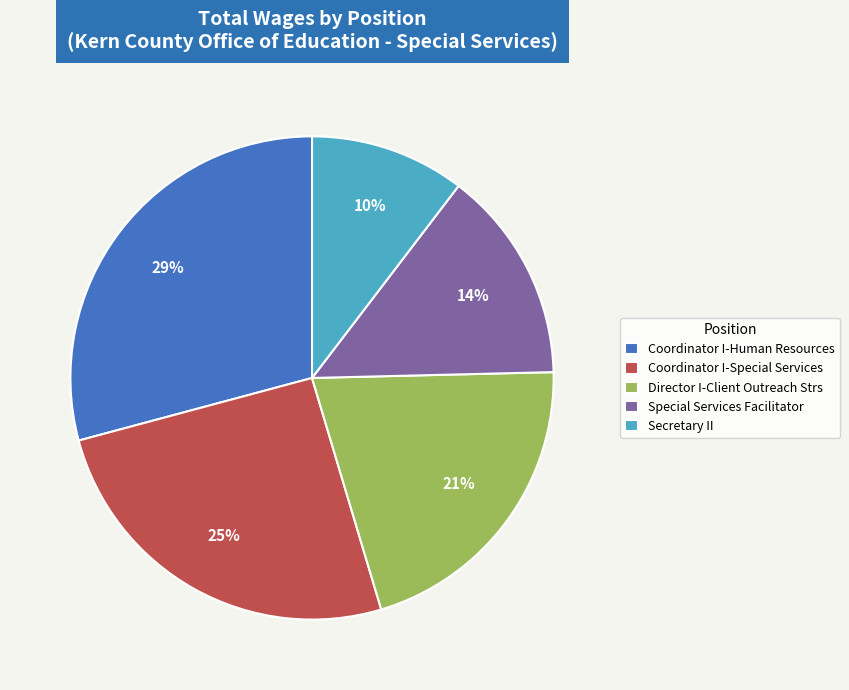

How many segments does this pie chart have?

5